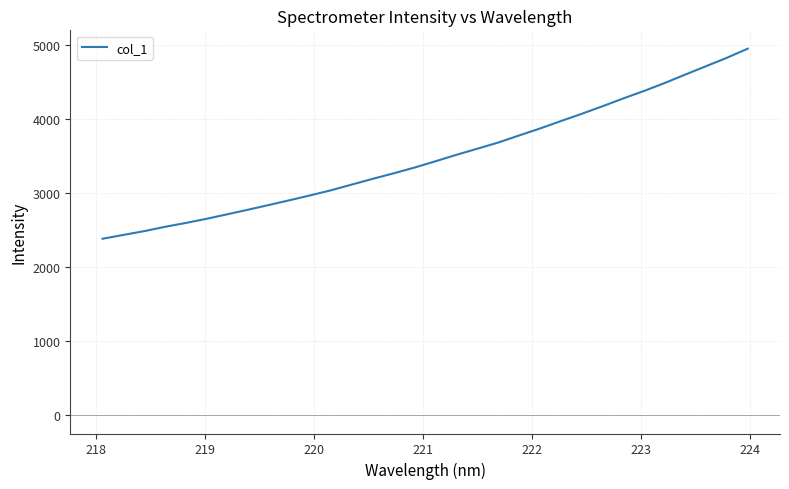

Does the chart display data point markers on the line(s)?

No